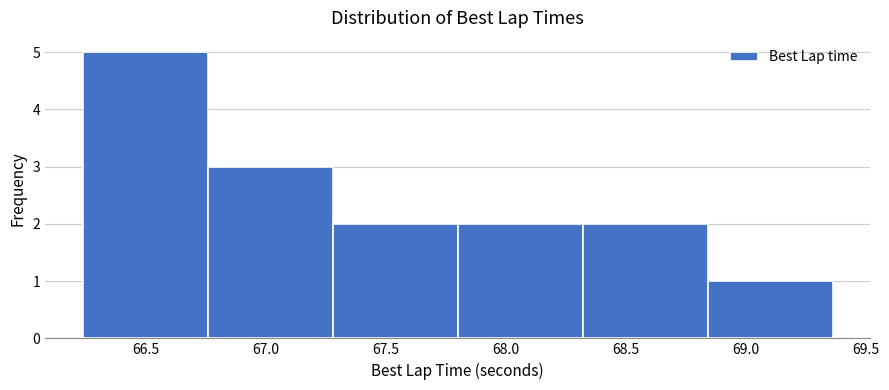

Reading left to right, transcribe this chart: for each bar, give the range it covers on the x-axis and its height. Neither the bar edges nor the heights are printed on the chart, so give them approximately, as read against the axes.

66.25 to 66.75: 5
66.75 to 67.30: 3
67.30 to 67.80: 2
67.80 to 68.30: 2
68.30 to 68.85: 2
68.85 to 69.35: 1